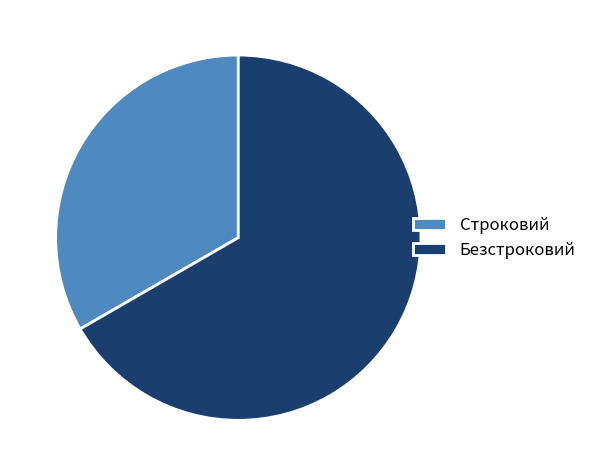

Rank the categories by value from lowest to highest.

Строковий, Безстроковий